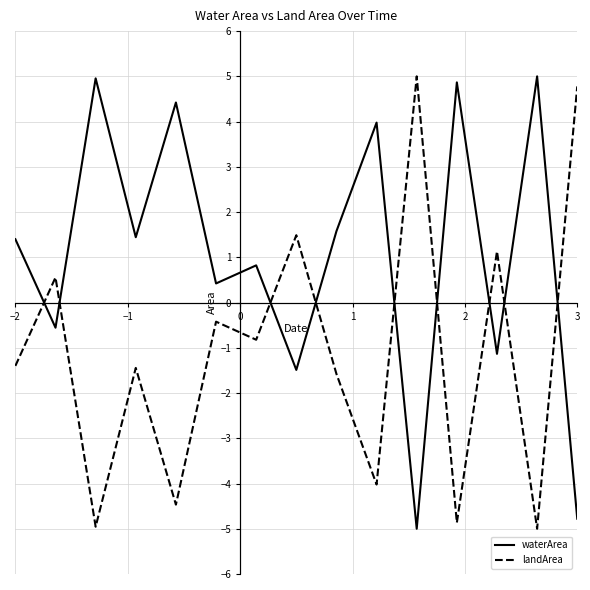

What is the difference between the maximum and minimum values in the waterArea series?

10.0